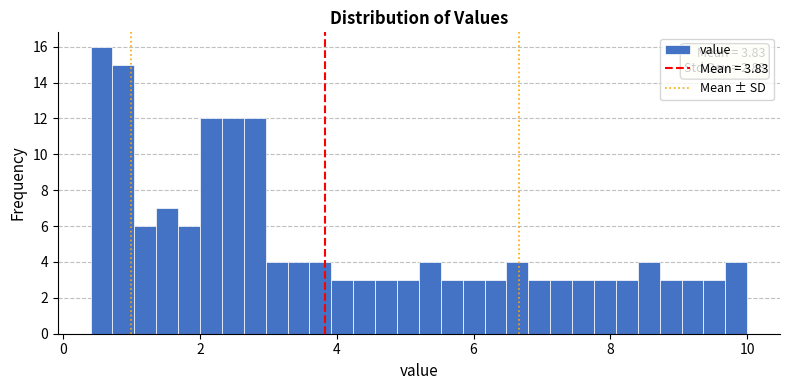

Around what value on the x-axis is the tallest bar? Give the approximate position of its centre, as read against the axis.

0.6